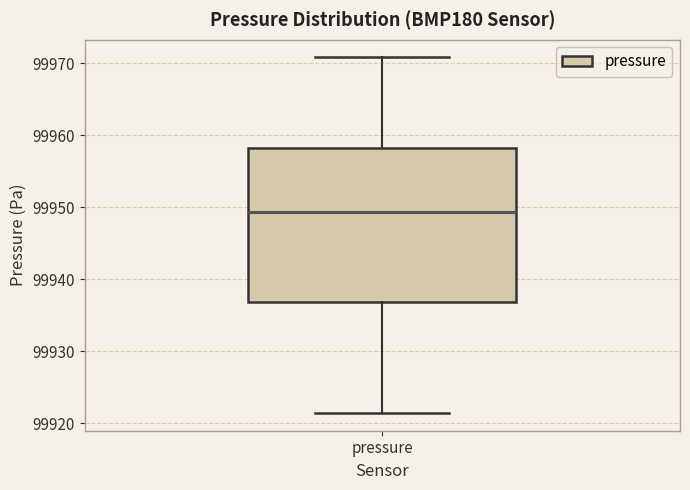

Transcribe this box plot: give where the median line is, the range the box spans, and where the two whiskers end, as read against the y-axis. The values are not printed on the chart, so give them approximately, as read against the axis.

median 99949, box 99937 to 99958, whiskers 99921 to 99971